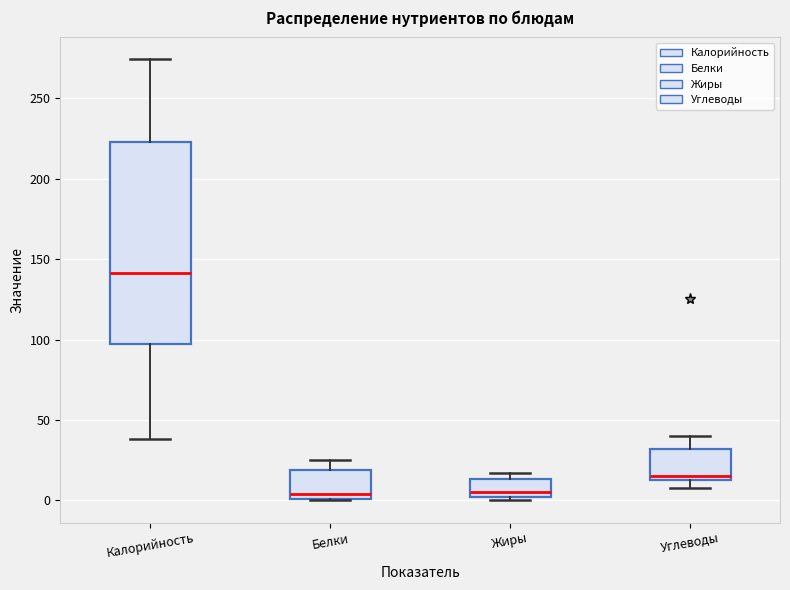

Reading left to right, read every box against the y-axis: the position of its median line, the range the box covers, and the ends of its whiskers. The values are not printed on the chart, so give them approximately, as read against the axis.

Калорийность: median 140, box 95 to 225, whiskers 40 to 275
Белки: median 5, box 0 to 20, whiskers 0 to 25
Жиры: median 5, box 0 to 15, whiskers 0 (just below the box's lower edge) to 15 (just above the box's upper edge)
Углеводы: median 15 (just above the box's lower edge), box 15 to 30, whiskers 10 to 40